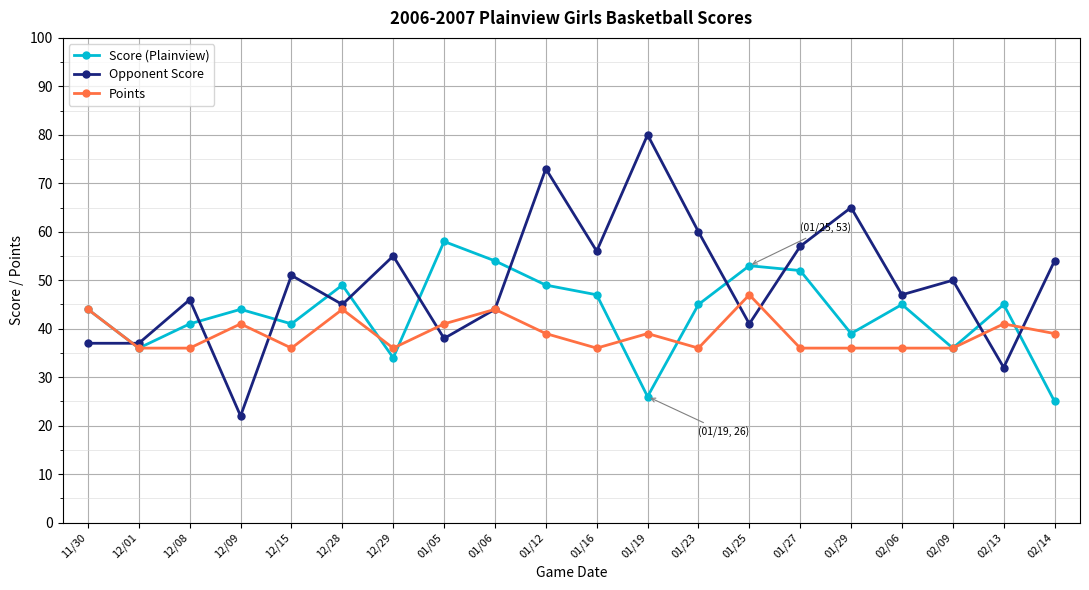

Rank the series by their average value, from highest to lowest.

Opponent Score, Score (Plainview), Points